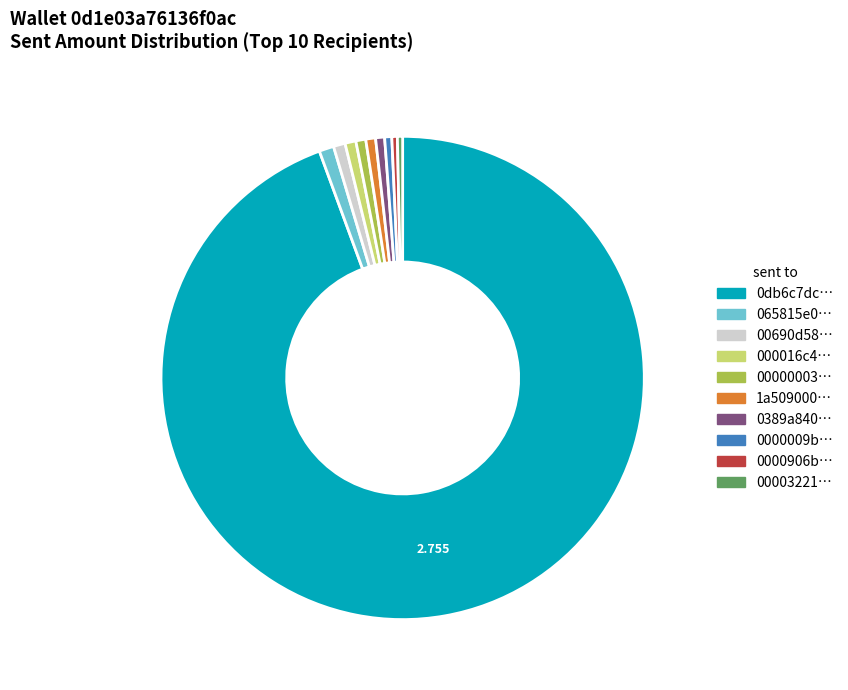

Is there a majority slice in this chart?

Yes